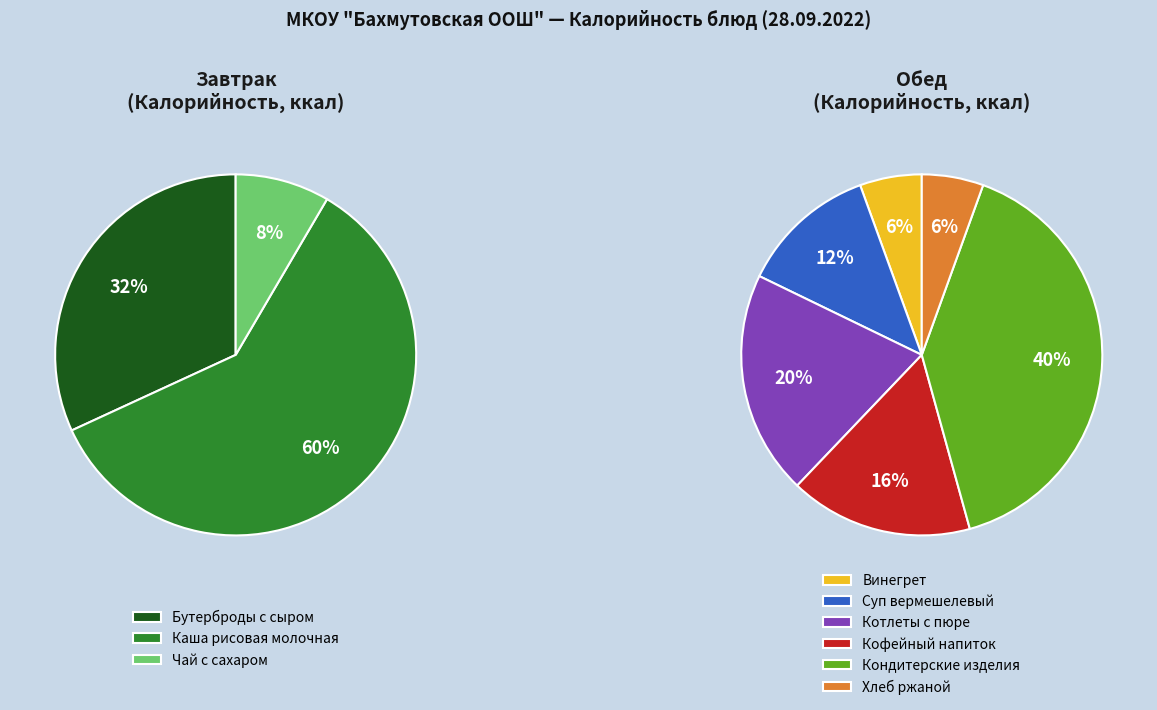

Does Бутерброды с сыром represent more than half of the total?

No